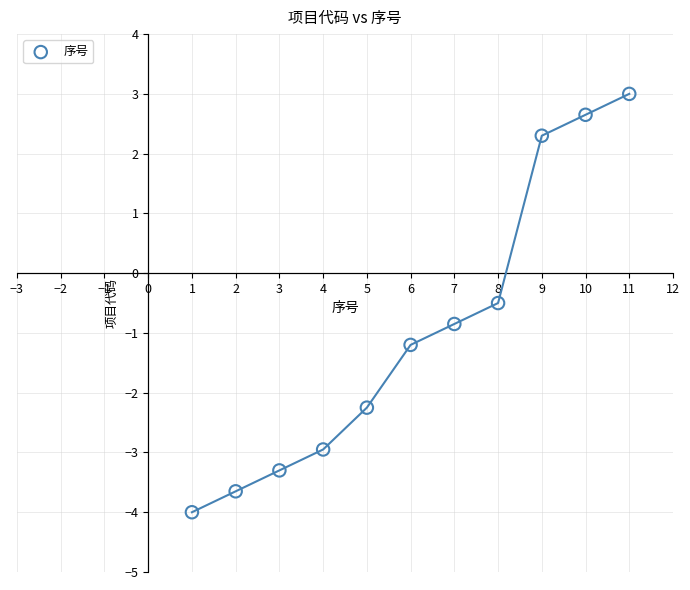

What is the average X value?

6.0